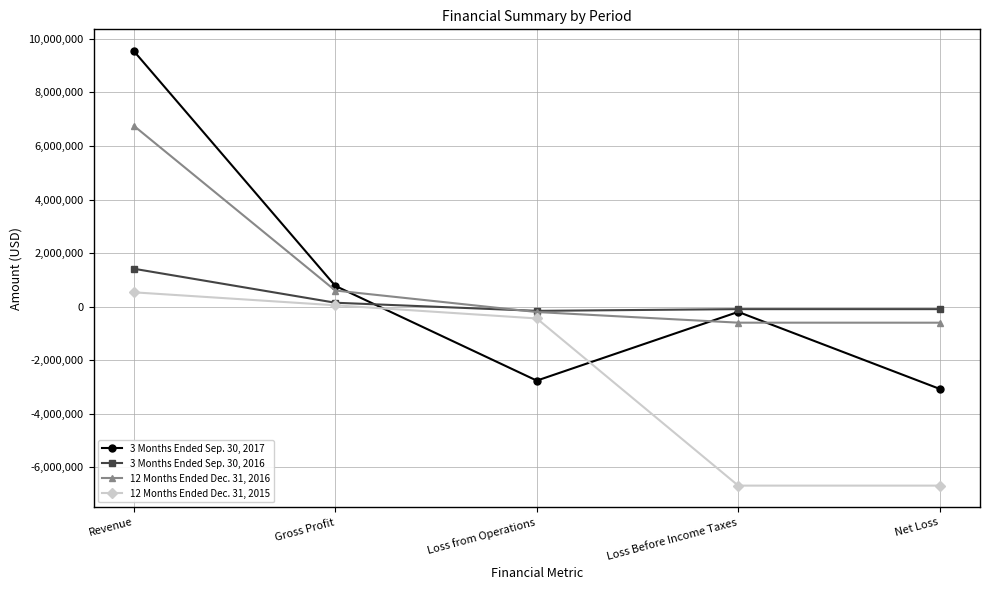

Between Revenue and Net Loss, which series saw the biggest shift?

3 Months Ended Sep. 30, 2017